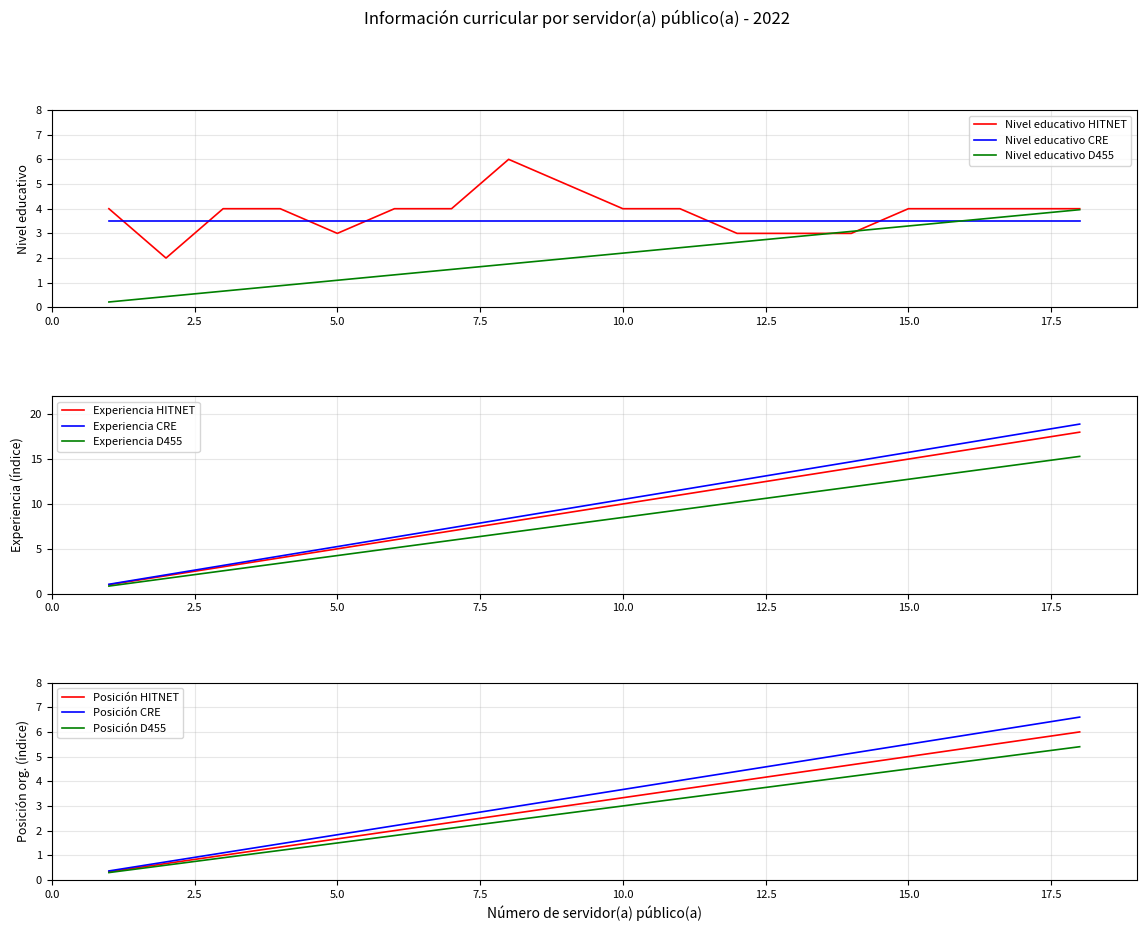

True or false: Nivel educativo (índice) and Experiencia laboral (índice) cross at least once.

False